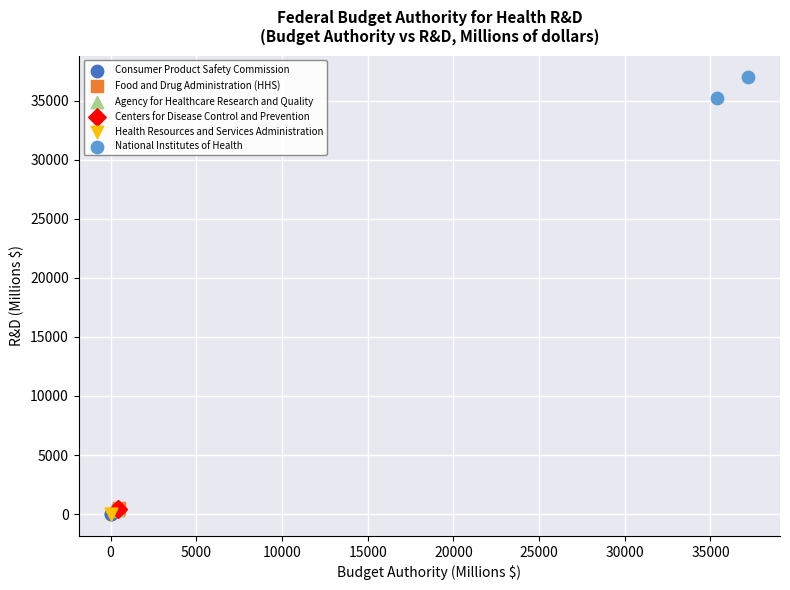

What are all the series names shown in the legend?

Consumer Product Safety Commission, Food and Drug Administration (HHS), Agency for Healthcare Research and Quality, Centers for Disease Control and Prevention, Health Resources and Services Administration, National Institutes of Health